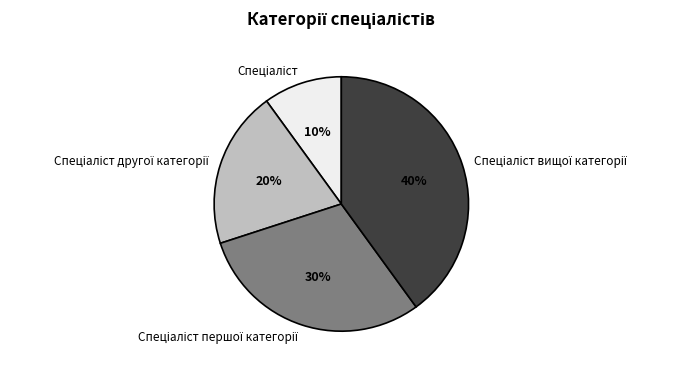

Does any single category account for the majority?

No